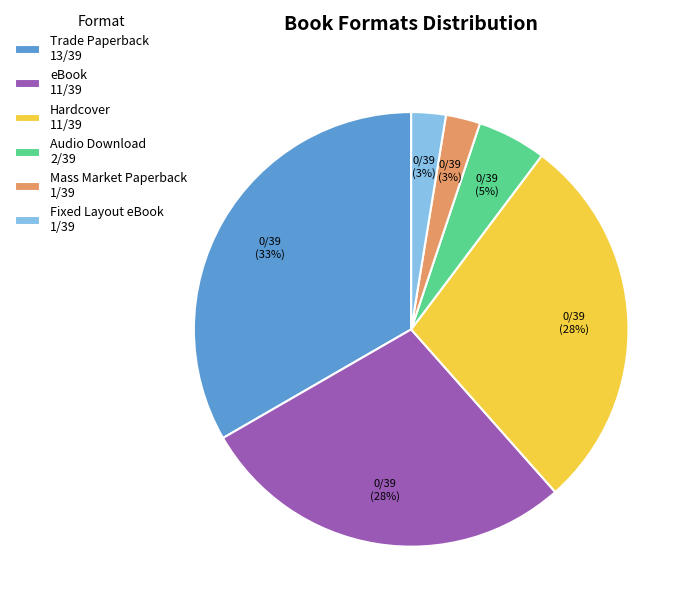

Count the number of slices in the pie.

6